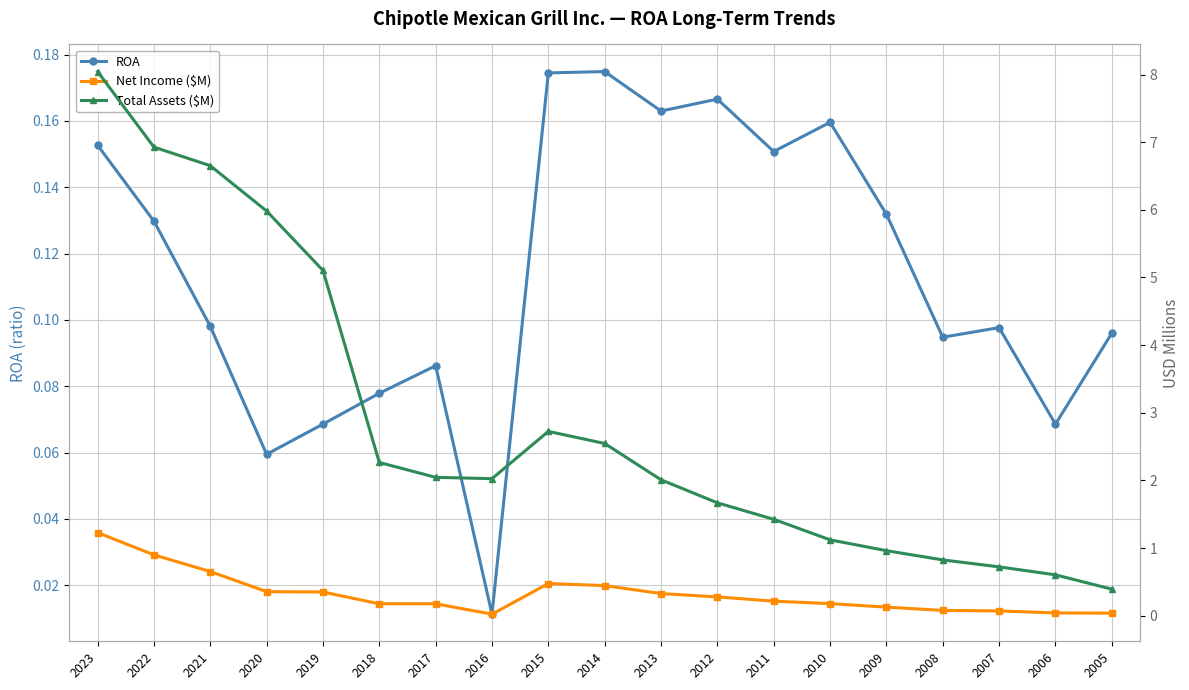

Read the Net Income ($M) value at 2021.

0.7